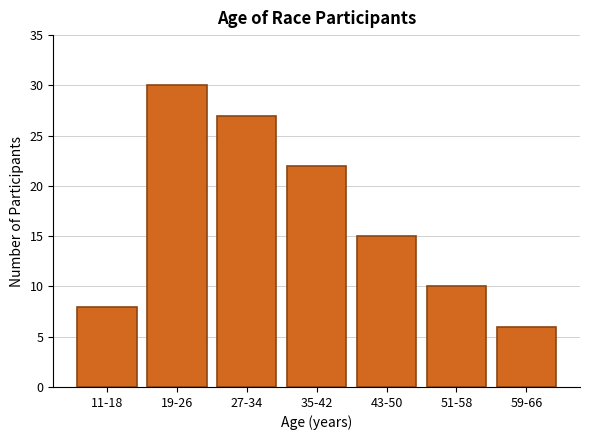

Reading left to right, what are all the values shown in this chart?

11-18=8	19-26=30	27-34=27	35-42=22	43-50=15	51-58=10	59-66=6